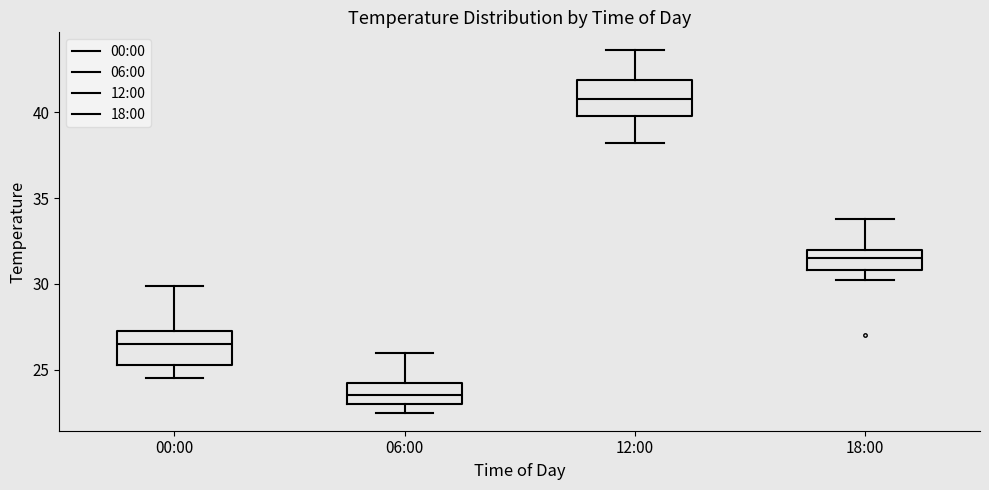

Which box has the highest median line?

12:00